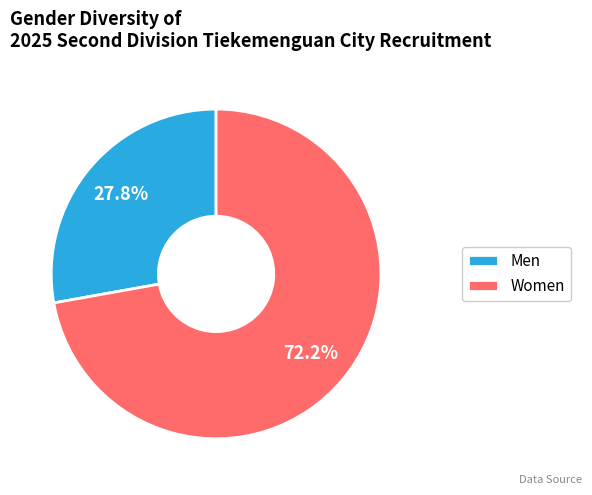

Which category has the smallest portion of the pie?

Men